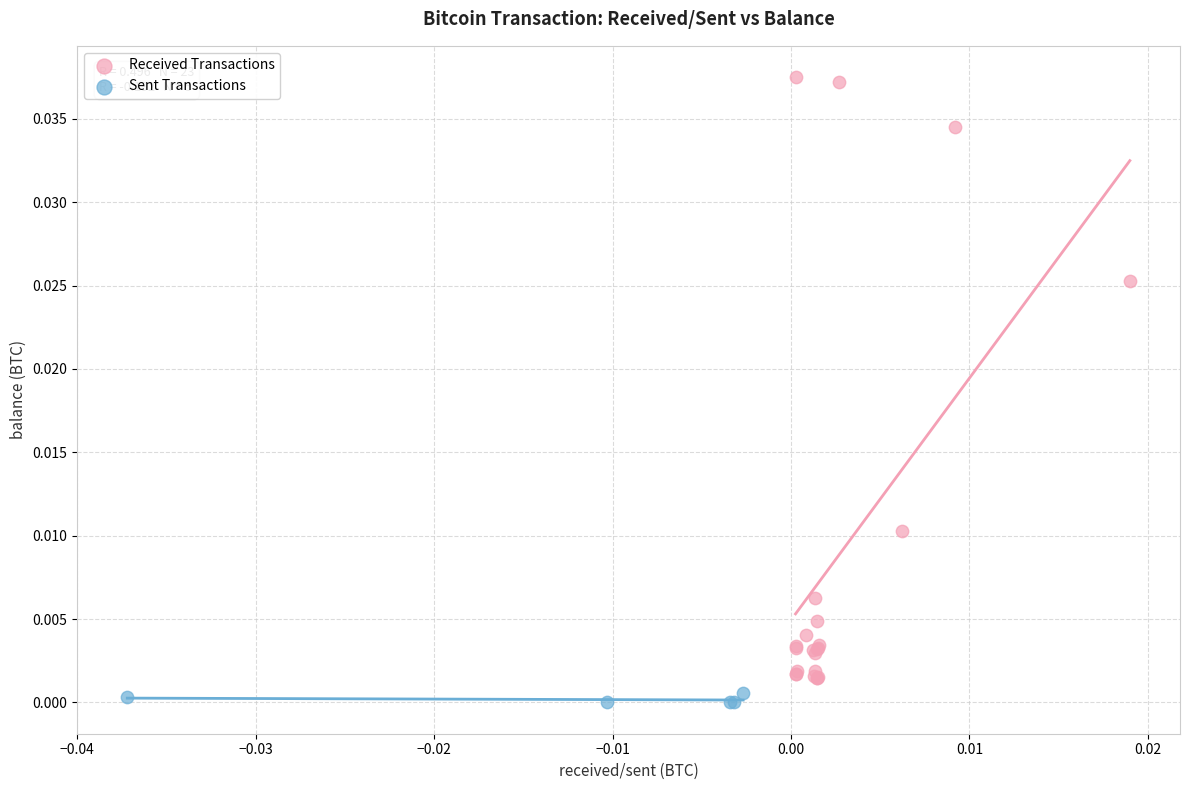

Which series has the widest spread of Y values?

Received Transactions